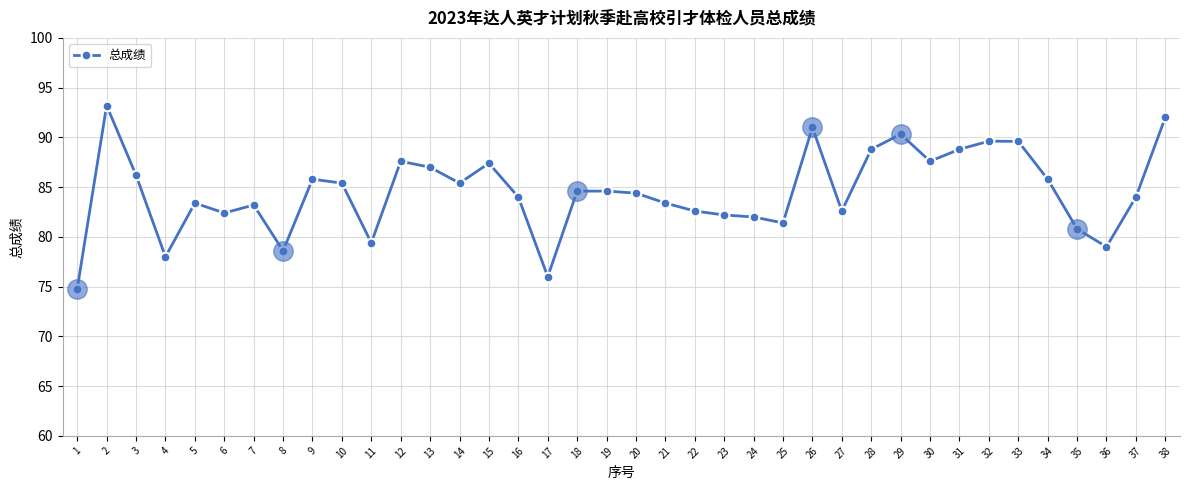

True or false: the data has more than 2 interior local peaks.

True